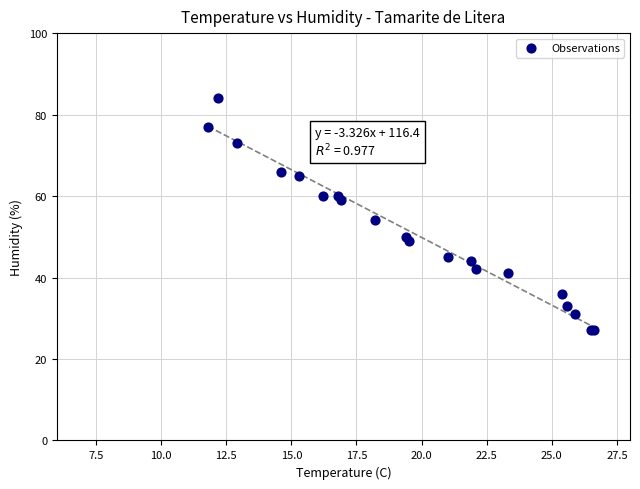

What Y value in the scatter plot is closest to 55?

54